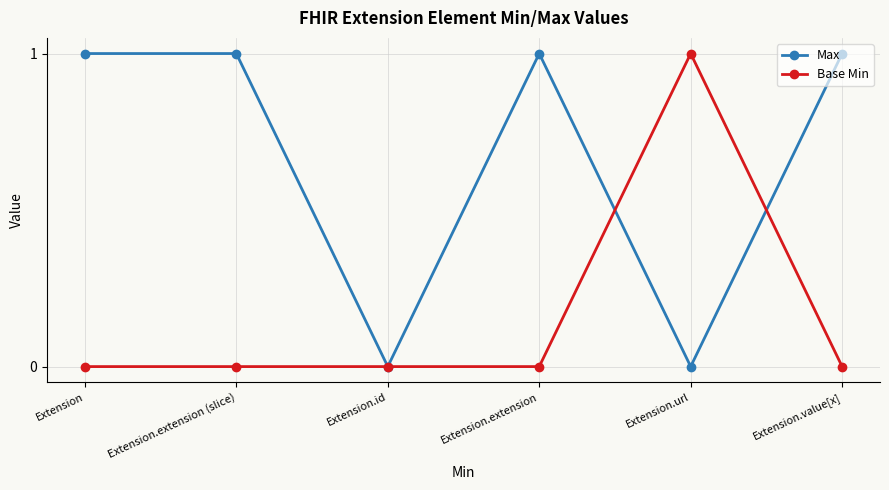

What is the label of the 6th point from the right?

Extension